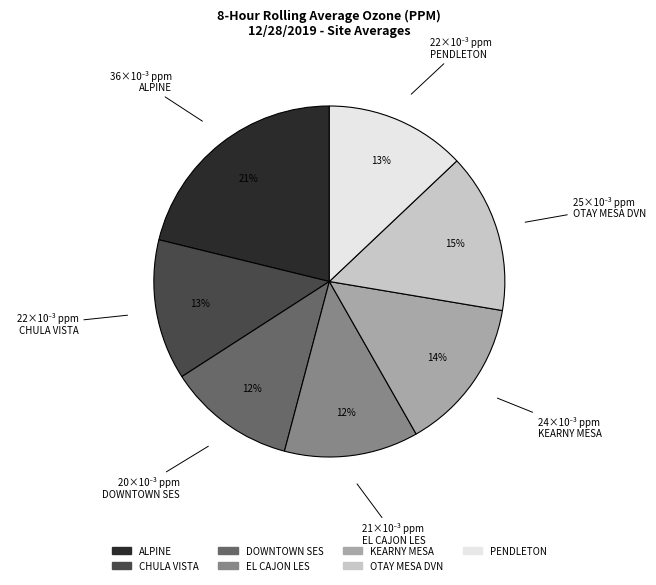

Is PENDLETON the majority of the pie?

No